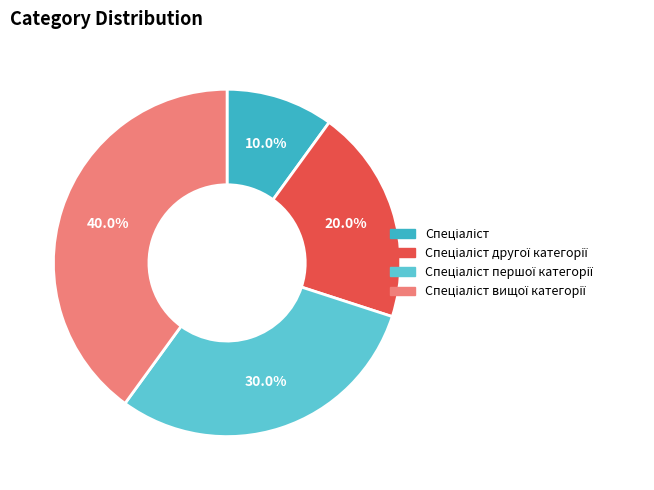

How many slices are in this pie chart?

4